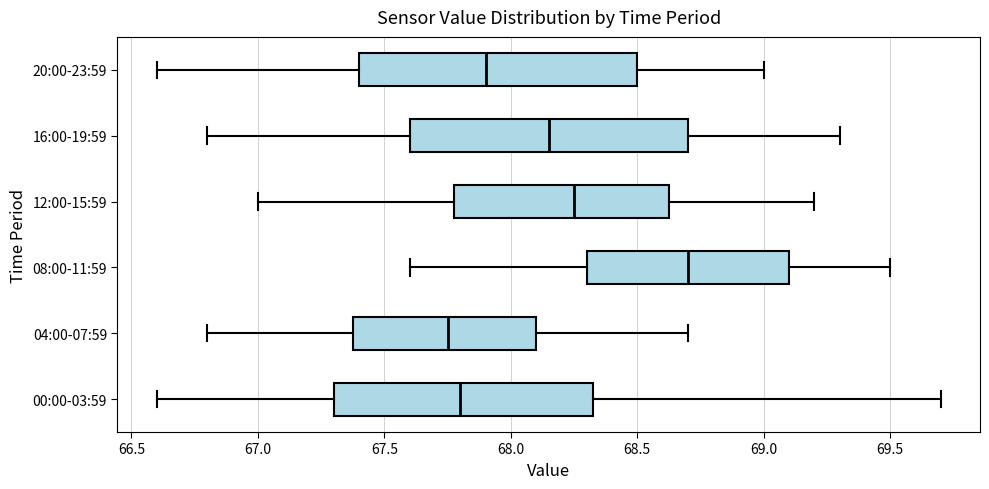

Where does the right whisker of the box for 04:00-07:59 end on the x-axis? The values are not printed on the chart, so give them approximately, as read against the axis.

68.70